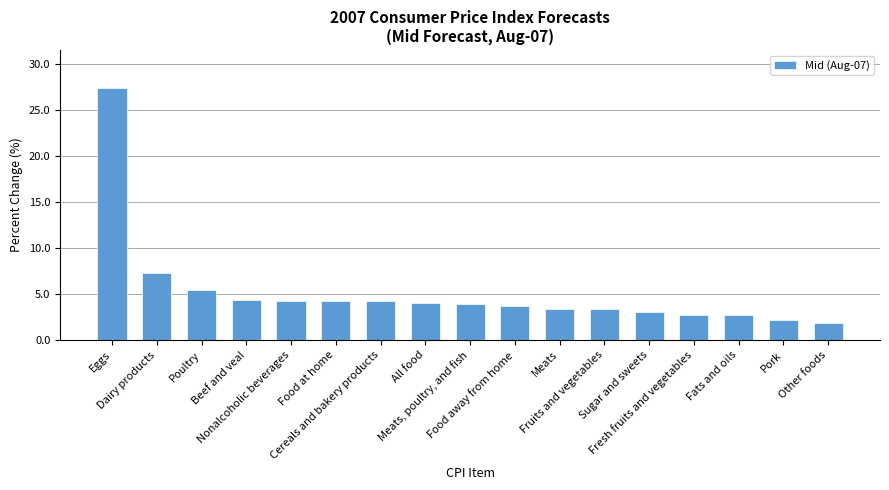

What is the label of the 3rd bar from the left?

Poultry